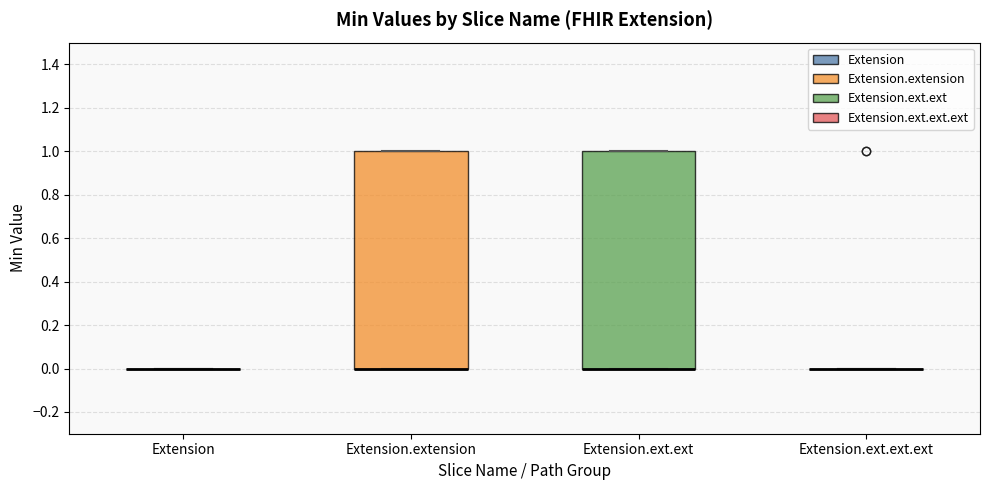

Reading left to right, transcribe this box plot: for each box, give where its median line is, the range the box spans, and where its two whiskers end, as read against the y-axis. The values are not printed on the chart, so give them approximately, as read against the axis.

Extension: box collapsed to a line at 0, whiskers 0 to 0
Extension.extension: median 0 (drawn on the box's lower edge), box 0 to 1, whiskers 0 to 1
Extension.ext.ext: median 0 (drawn on the box's lower edge), box 0 to 1, whiskers 0 to 1
Extension.ext.ext.ext: box collapsed to a line at 0, whiskers 0 to 0